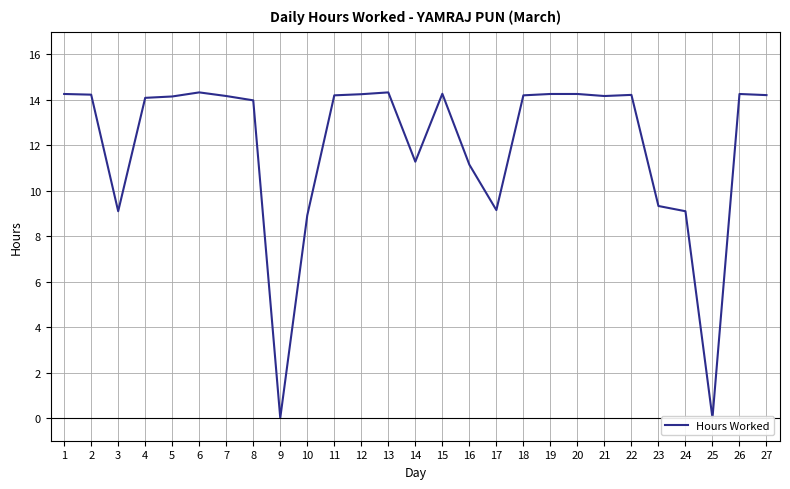

How many distinct data groups are displayed?

1